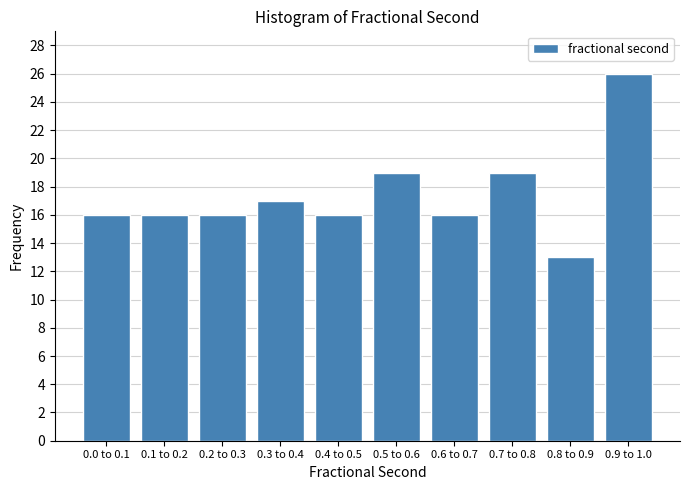

Reading left to right, list all the values displayed in this chart.

16	16	16	17	16	19	16	19	13	26